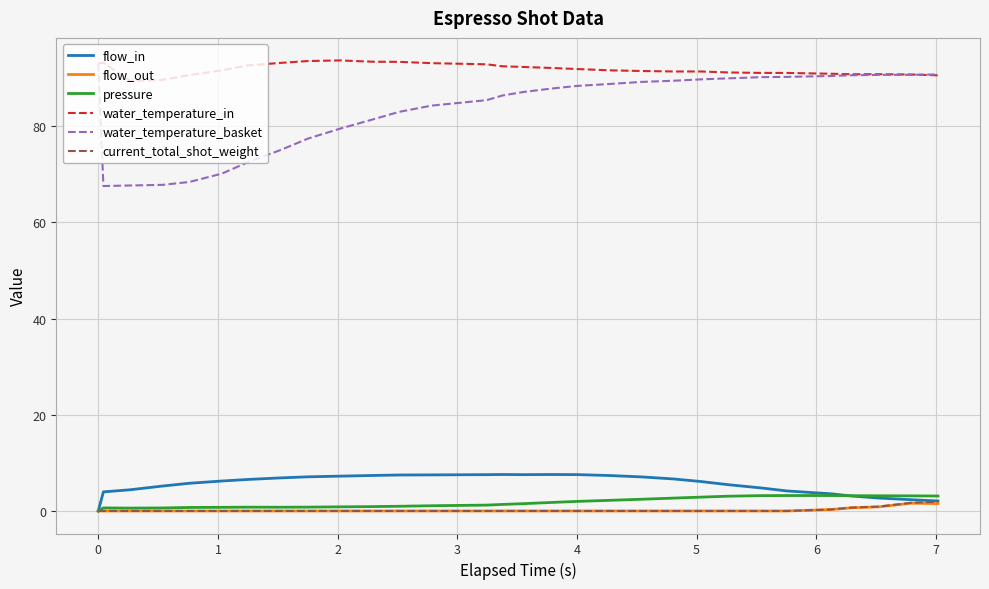

What are all the series names shown in the legend?

flow_in, flow_out, pressure, water_temperature_in, water_temperature_basket, current_total_shot_weight